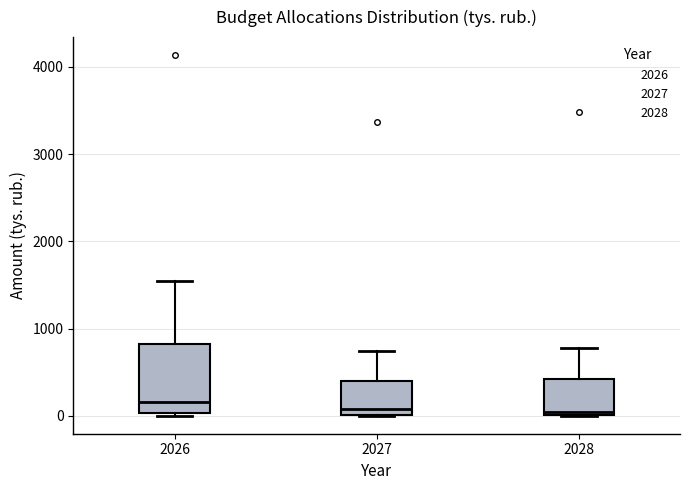

Reading left to right, read every box against the y-axis: the position of its median line, the range the box covers, and the ends of its whiskers. The values are not printed on the chart, so give them approximately, as read against the axis.

2026: median 200, box 0 to 800, whiskers 0 to 1500
2027: median 100, box 0 to 400, whiskers 0 to 700
2028: median 0 (just above the box's lower edge), box 0 to 400, whiskers 0 to 800